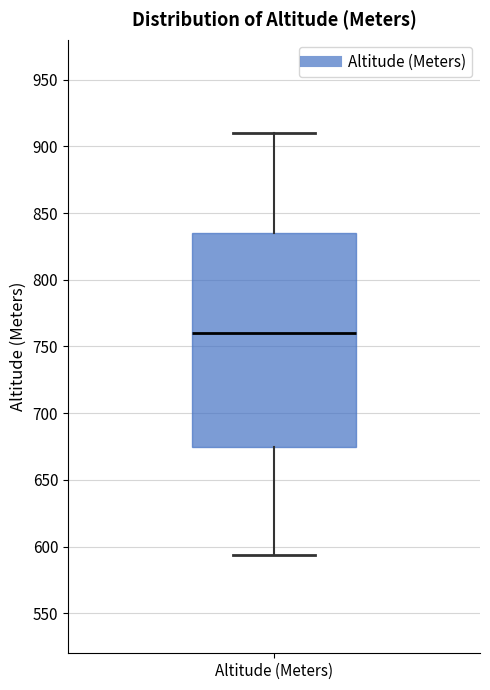

Read this box plot against the y-axis: the position of the median line, the range covered by the box, and the ends of both whiskers. The values are not printed on the chart, so give them approximately, as read against the axis.

median 760, box 675 to 835, whiskers 595 to 910